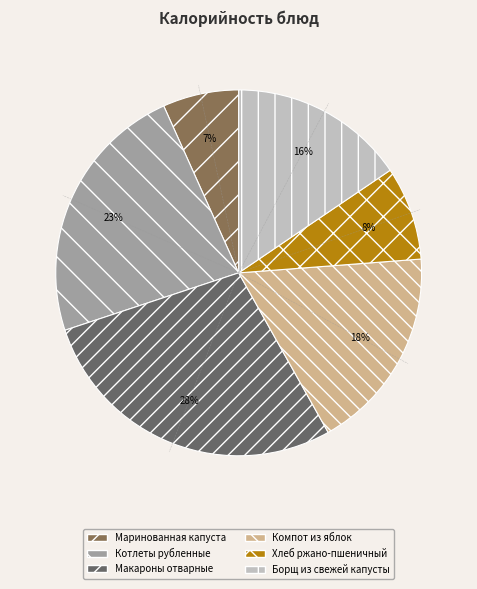

Is there a majority slice in this chart?

No